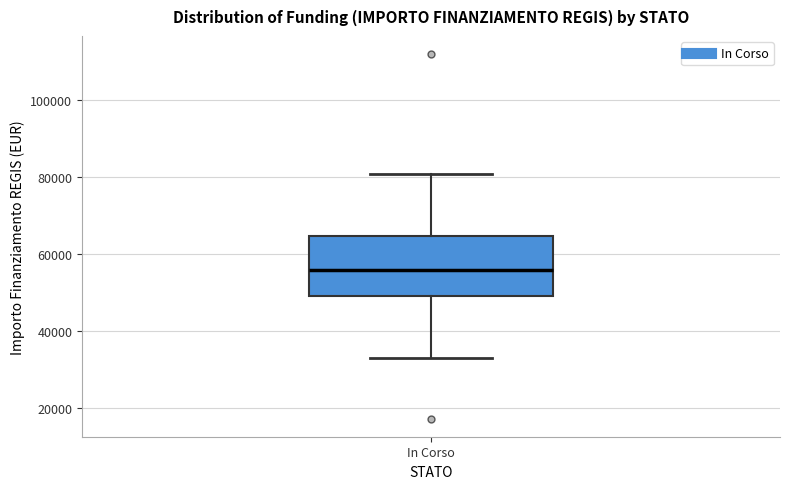

Read this box plot against the y-axis: the position of the median line, the range covered by the box, and the ends of both whiskers. The values are not printed on the chart, so give them approximately, as read against the axis.

median 56000, box 50000 to 64000, whiskers 32000 to 80000